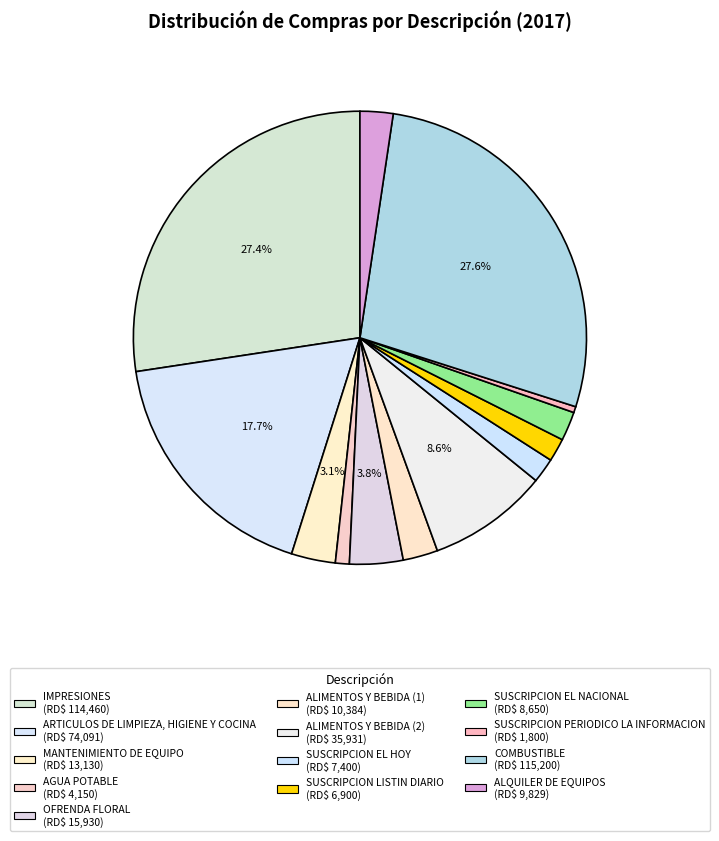

Approximately how many times larger is the value at OFRENDA FLORAL compared to SUSCRIPCION EL NACIONAL?

1.8